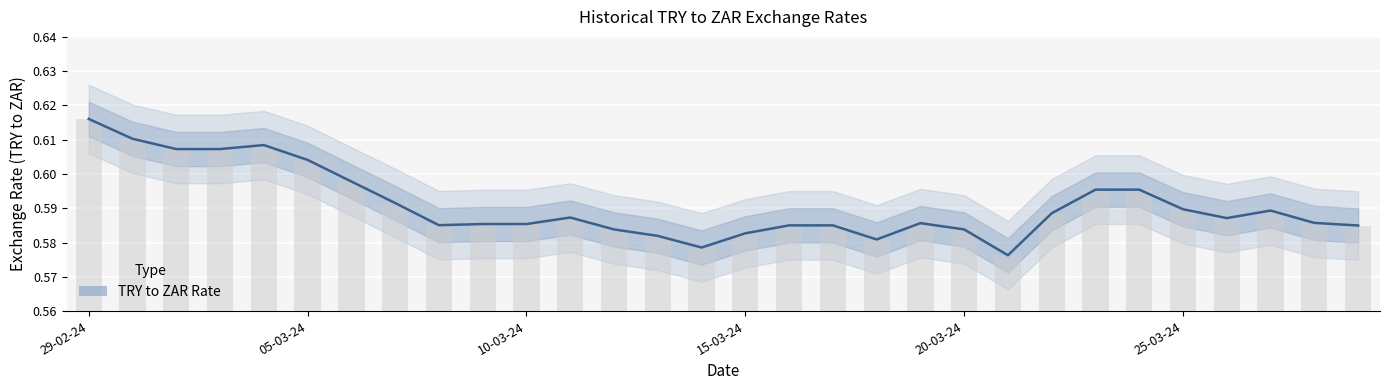

Where is the data nearest to the value 0?

21-03-24